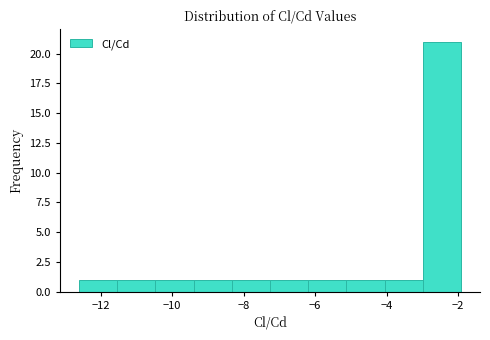

How tall is the bar that spans -3.0 to -2.0 on the x-axis? Neither the bar edges nor the heights are printed on the chart, so give them approximately, as read against the axes.

21